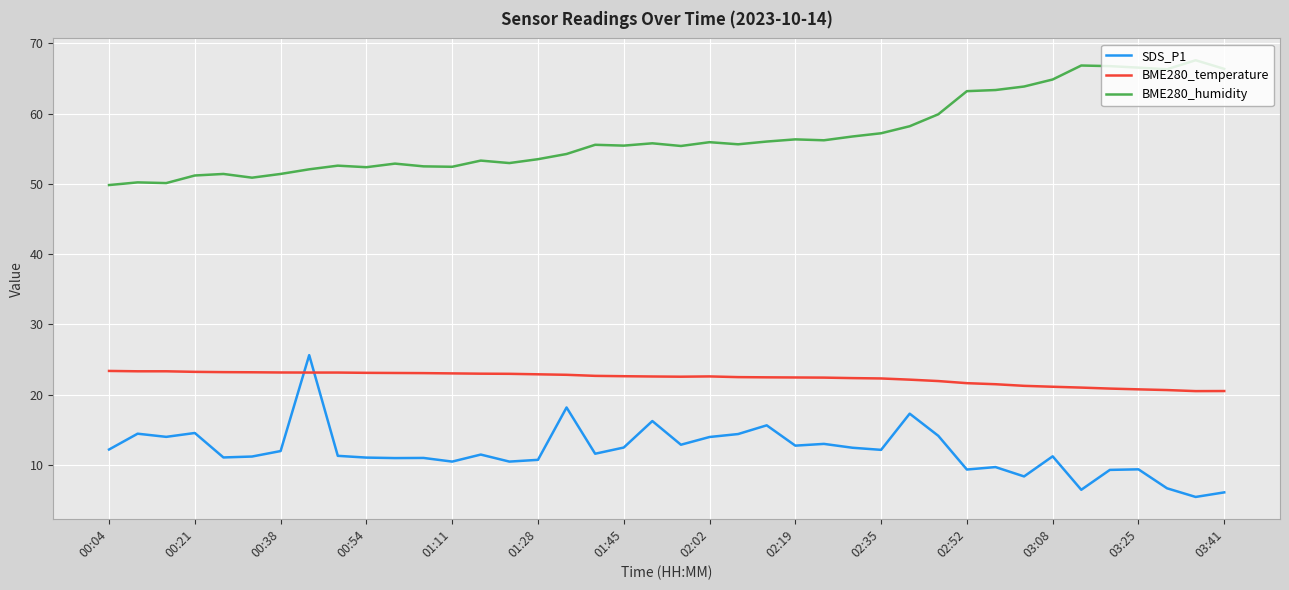

Rank the series by their average value, from lowest to highest.

SDS_P1, BME280_temperature, BME280_humidity